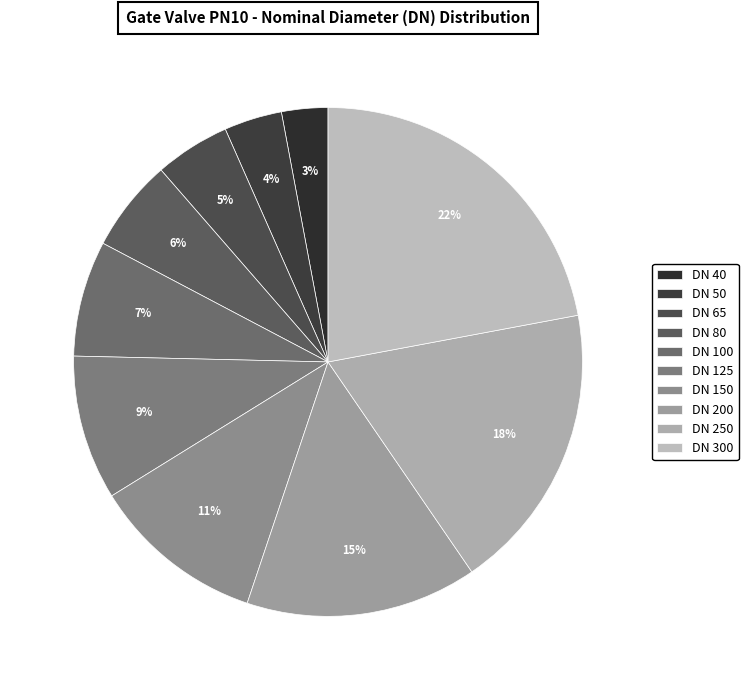

True or false: DN 300 accounts for 28% of the total.

False